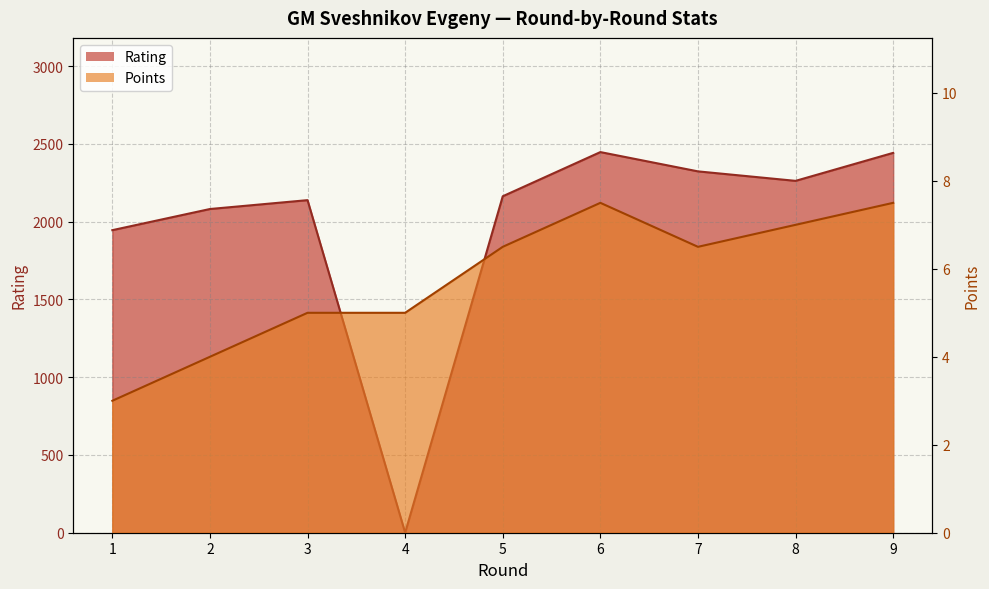

Where is Points nearest to the value 5?

3